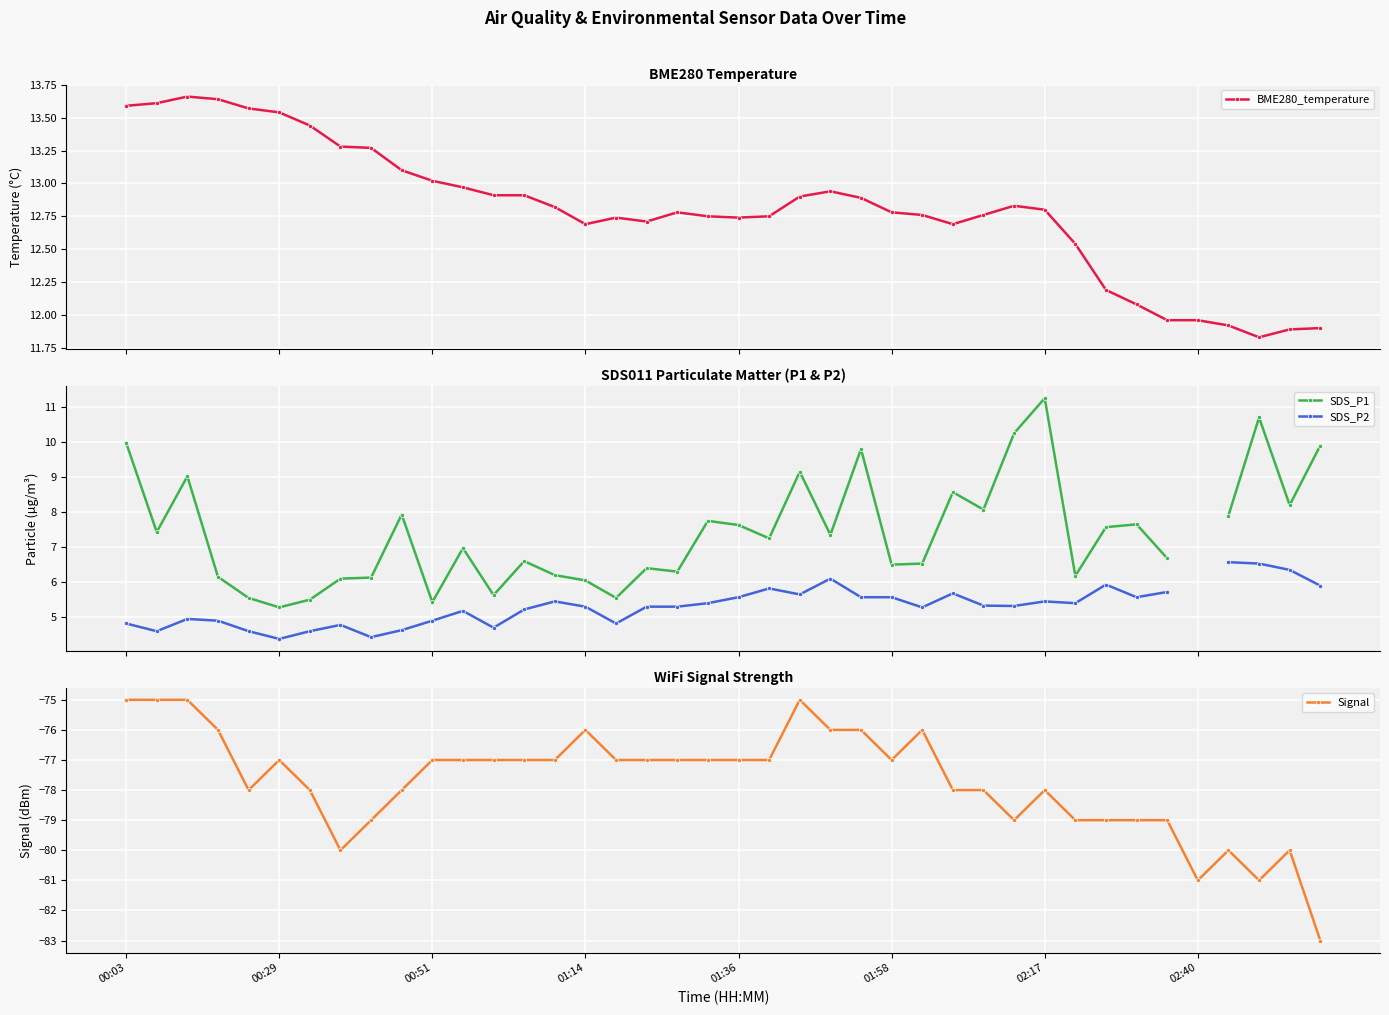

True or false: Signal has a value of -76.0 at 01:14.

True